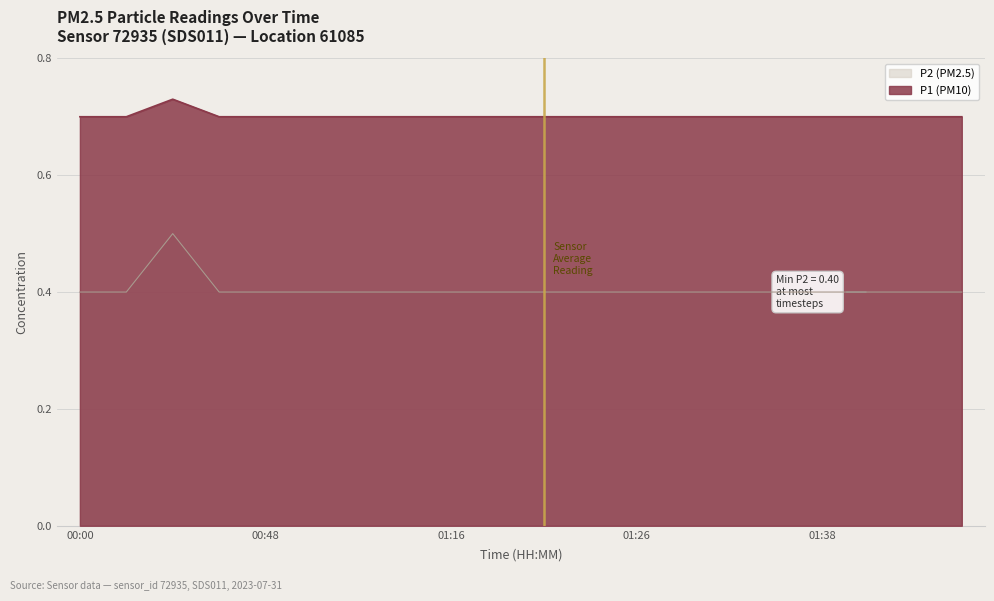

Rank the series at 01:31 from lowest to highest value.

P2, P1